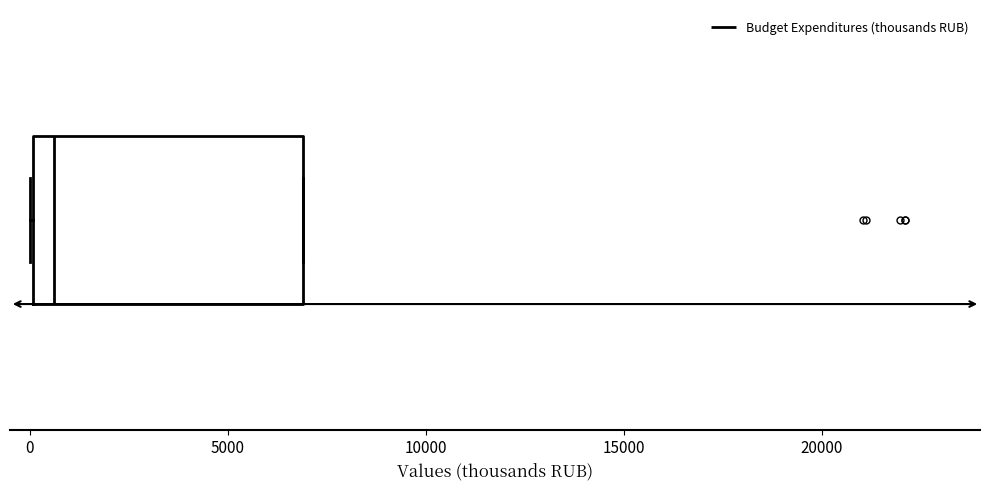

Read this box plot against the x-axis: the position of the median line, the range covered by the box, and the ends of both whiskers. The values are not printed on the chart, so give them approximately, as read against the axis.

median 500, box 0 to 7000, whiskers 0 to 7000